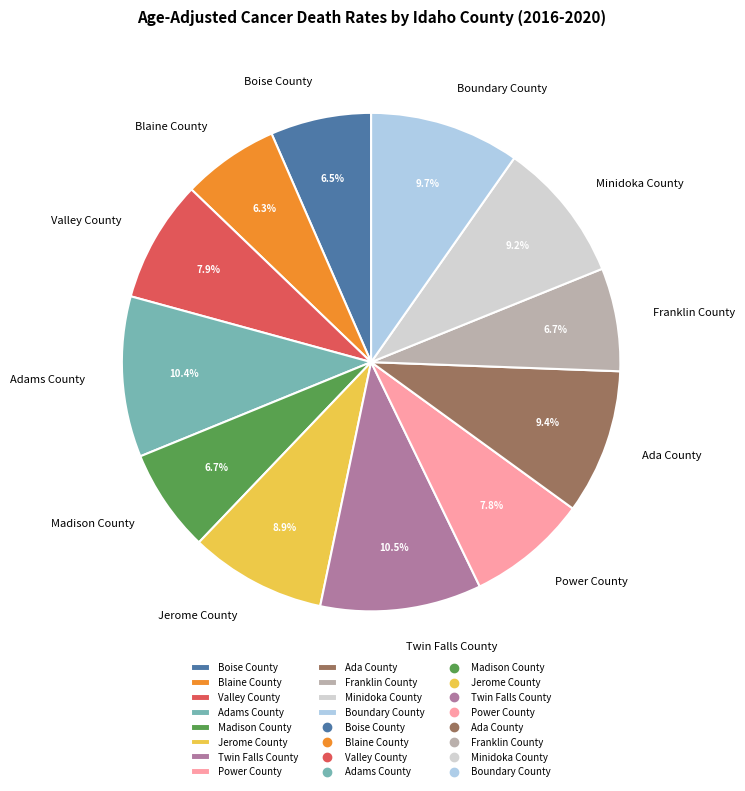

Do Adams County and Minidoka County together represent more than half of the pie?

No